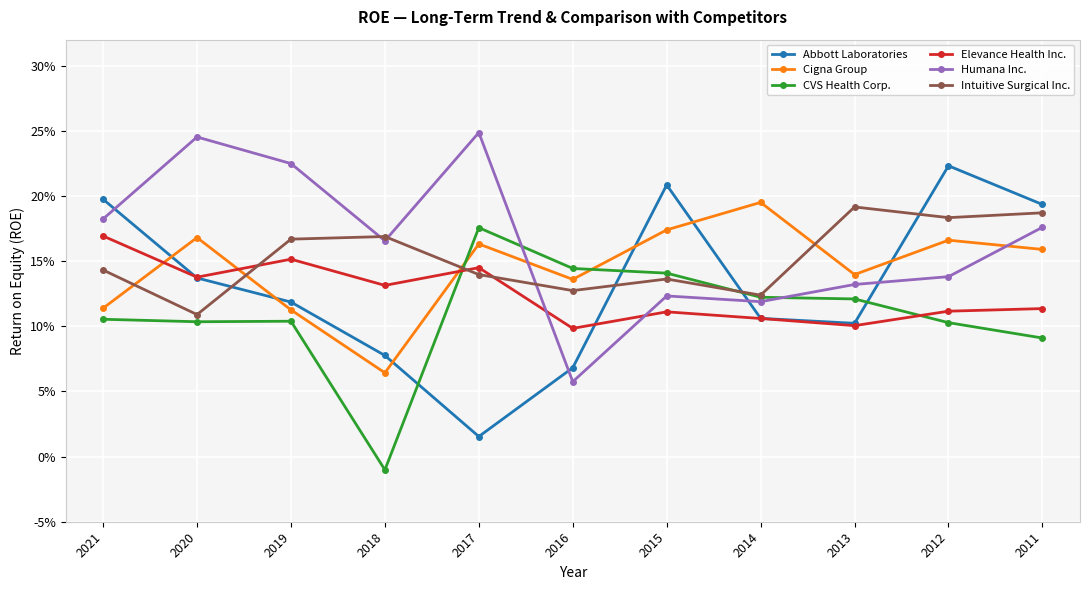

Is this an area chart (filled region under the line)?

No